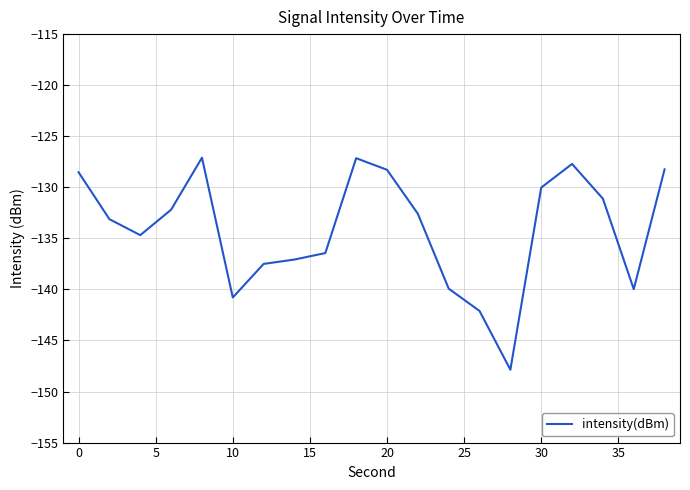

What is the difference between the maximum and minimum values?

20.8